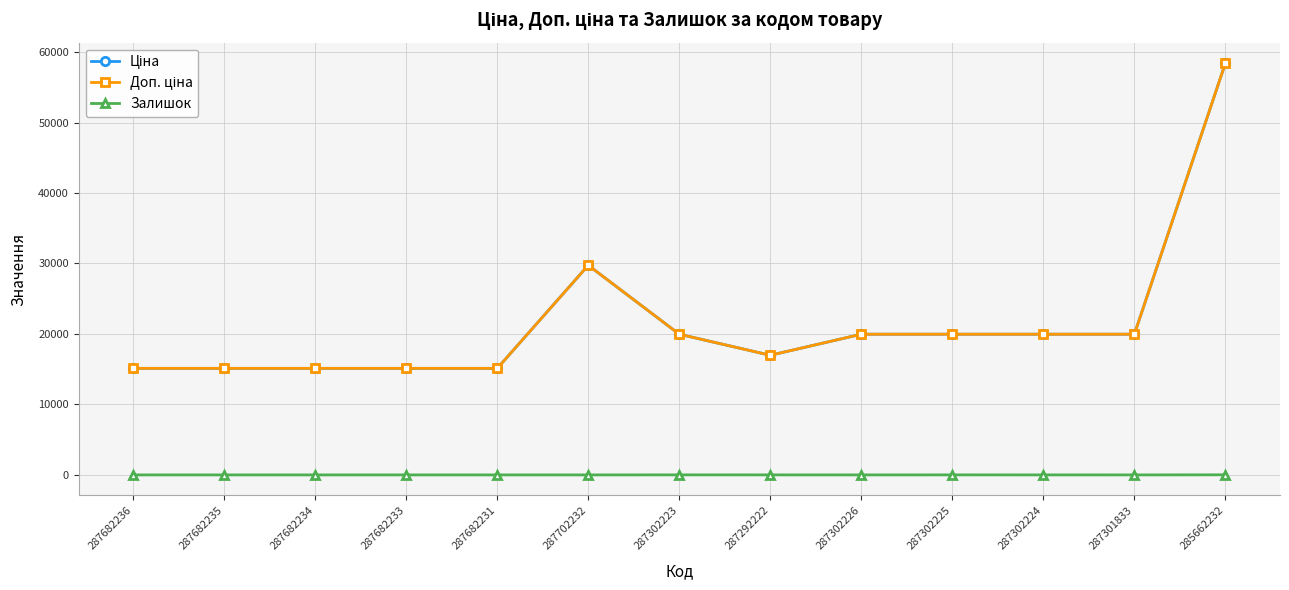

Reading left to right, what are all the values shown in this chart?

Ціна: 287682236=15120.0	287682235=15120.0	287682234=15120.0	287682233=15120.0	287682231=15120.0	287702232=29747.2	287302223=19964.2	287292222=16976.3	287302226=19964.2	287302225=19964.2	287302224=19964.2	287301833=19964.2	285662232=58426.5
Доп. ціна: 287682236=15120.0	287682235=15120.0	287682234=15120.0	287682233=15120.0	287682231=15120.0	287702232=29747.2	287302223=19964.2	287292222=16976.3	287302226=19964.2	287302225=19964.2	287302224=19964.2	287301833=19964.2	285662232=58426.5
Залишок: 287682236=0.0	287682235=0.0	287682234=0.0	287682233=0.0	287682231=0.0	287702232=0.0	287302223=7.0	287292222=4.0	287302226=1.0	287302225=5.0	287302224=3.0	287301833=0.0	285662232=14.0